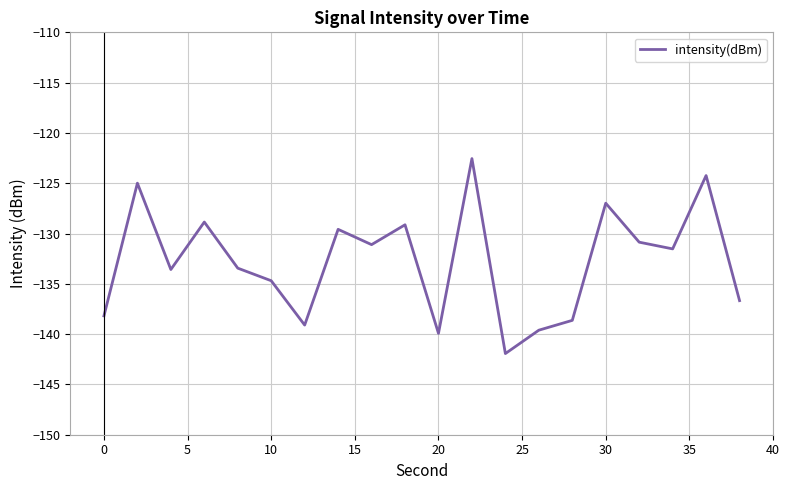

What is the smallest value displayed?

-141.9